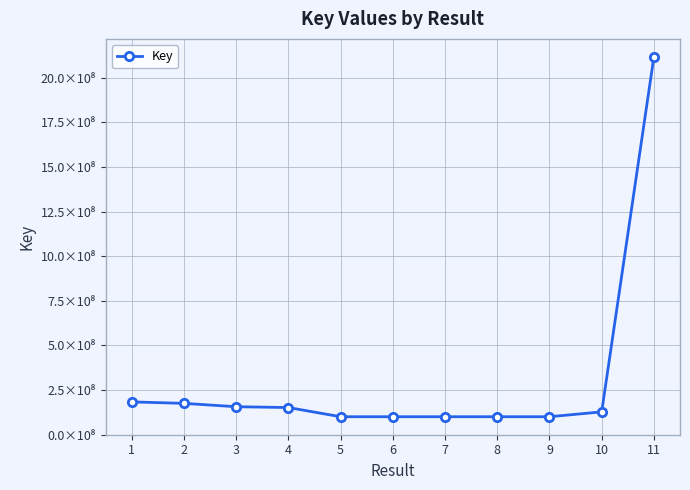

What is the sum of all values?

3413375951